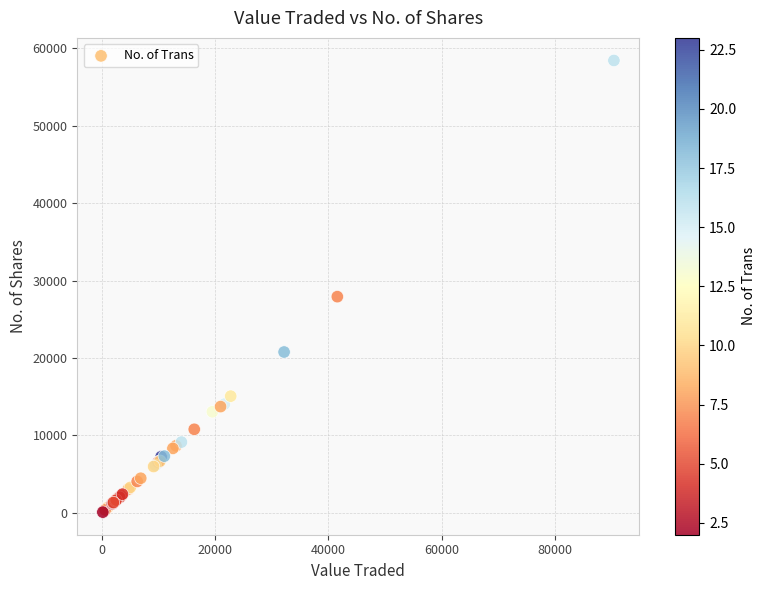

What Y value in the scatter plot is closest to 29251?

27914